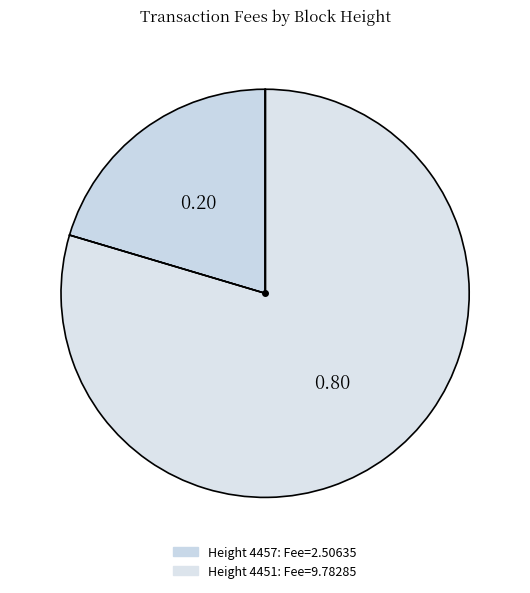

How many slices are in this pie chart?

2